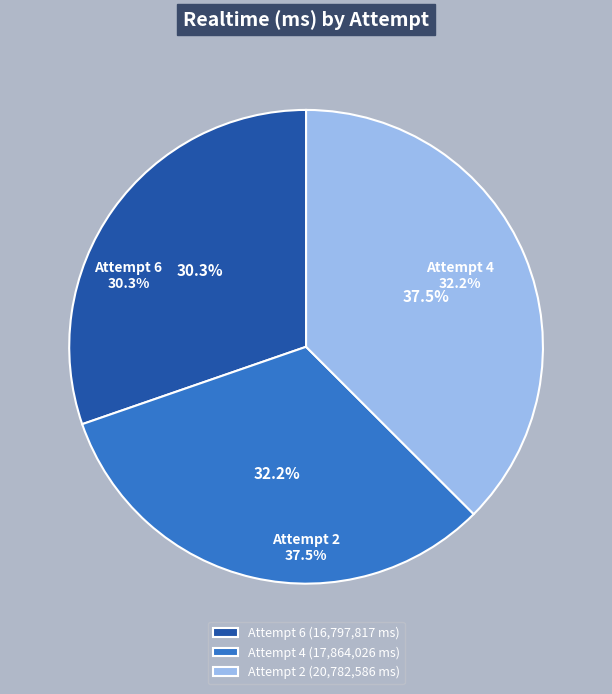

How many segments does this pie chart have?

3